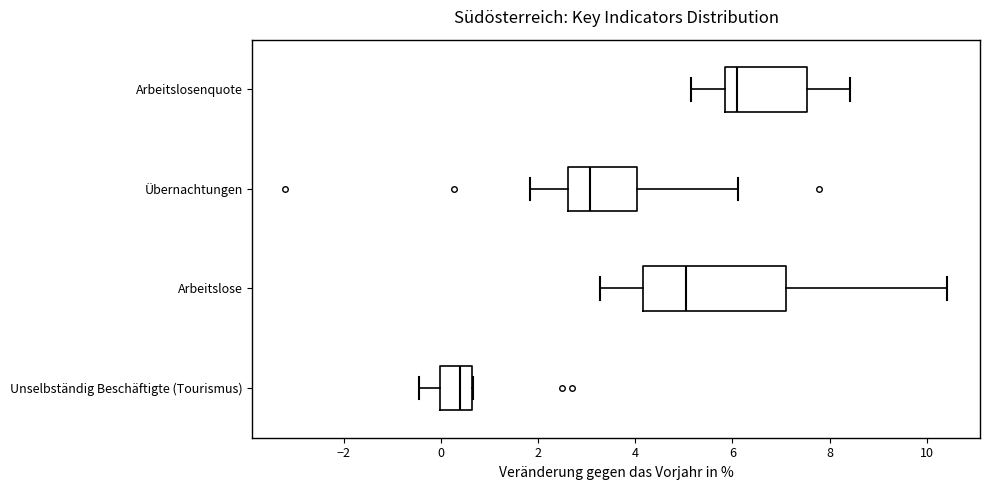

Reading bottom to top, read every box against the x-axis: the position of its median line, the range the box covers, and the ends of its whiskers. The values are not printed on the chart, so give them approximately, as read against the axis.

Unselbständig Beschäftigte (Tourismus): median 0.4, box 0.0 to 0.6, whiskers -0.4 to 0.6
Arbeitslose: median 5.0, box 4.2 to 7.0, whiskers 3.2 to 10.4
Übernachtungen: median 3.0, box 2.6 to 4.0, whiskers 1.8 to 6.2
Arbeitslosenquote: median 6.2, box 5.8 to 7.6, whiskers 5.2 to 8.4